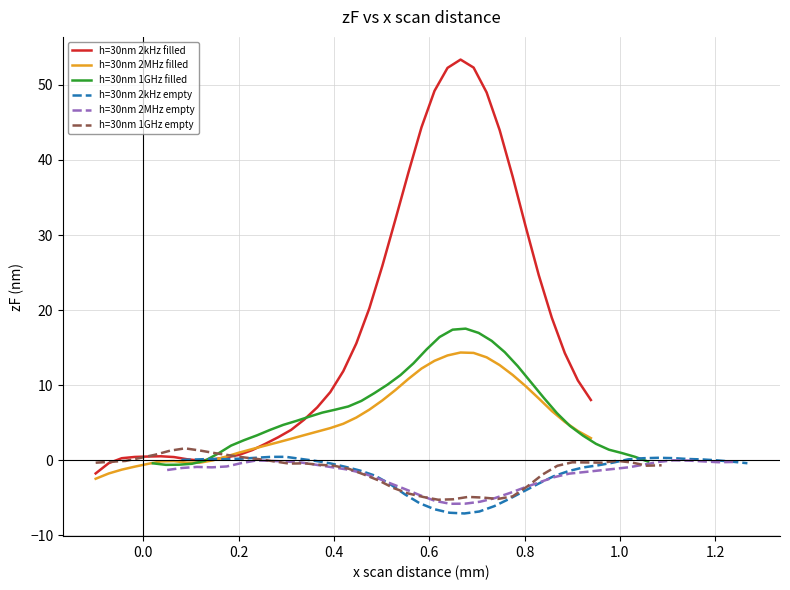

How many times do h=30nm 1GHz filled and h=30nm 2kHz filled cross each other?

3